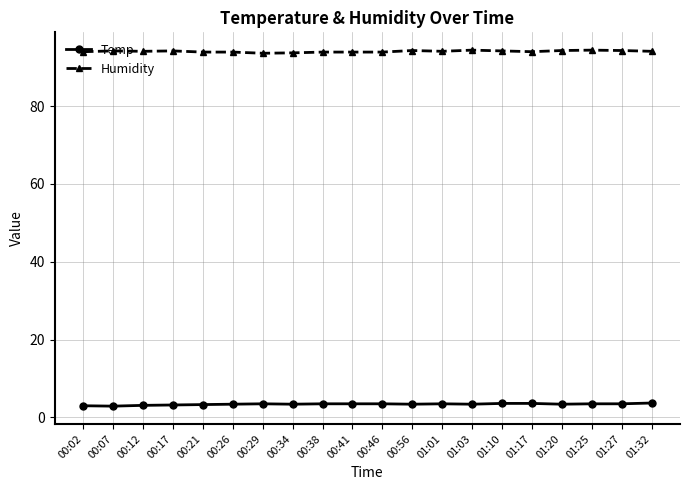

At how many categories does at least one series exceed 50?

20